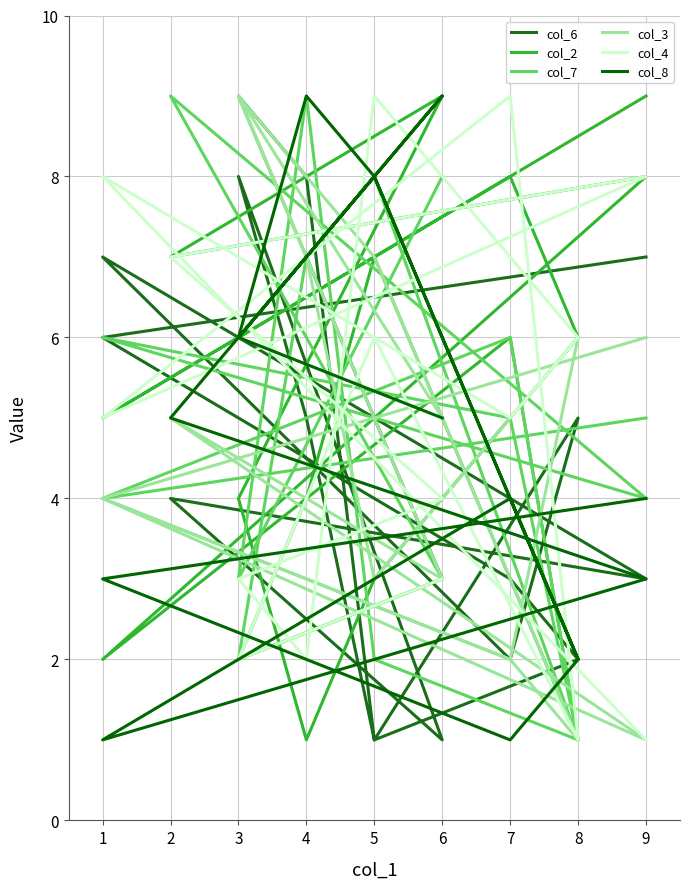

How many times do col_2 and col_3 cross each other?

7